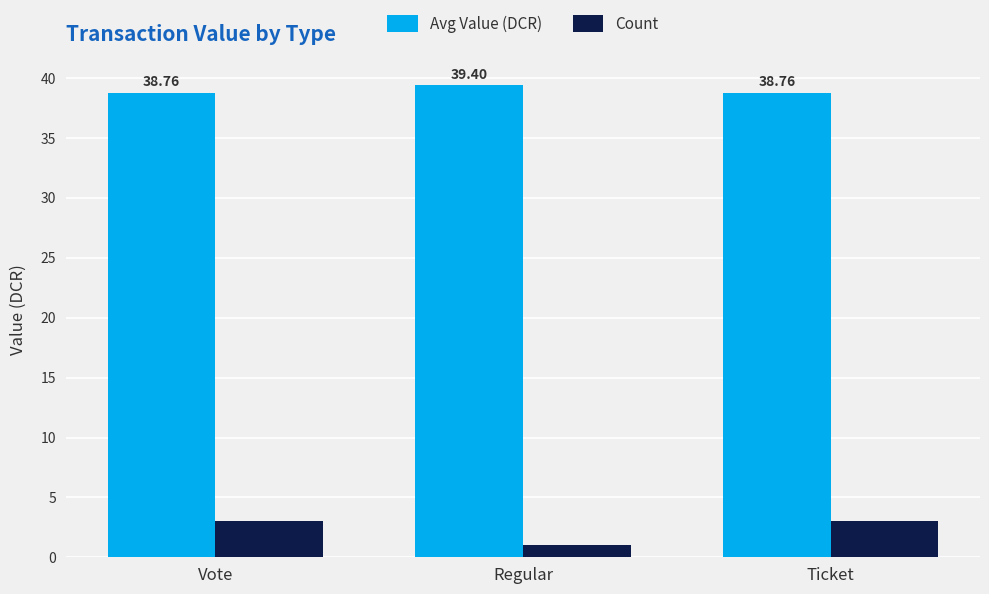

The value of Count at Vote is 3.0. True or false?

True